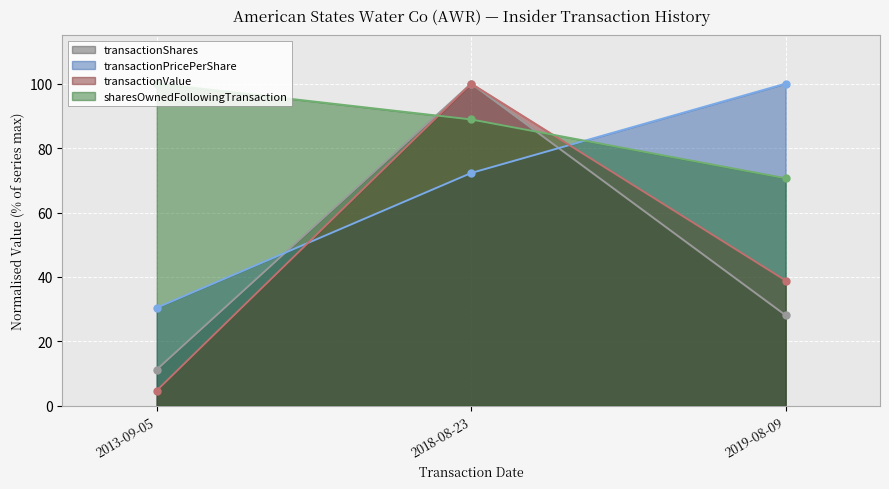

Is it true that transactionPricePerShare equals 14.5 at 2013-09-05?

False